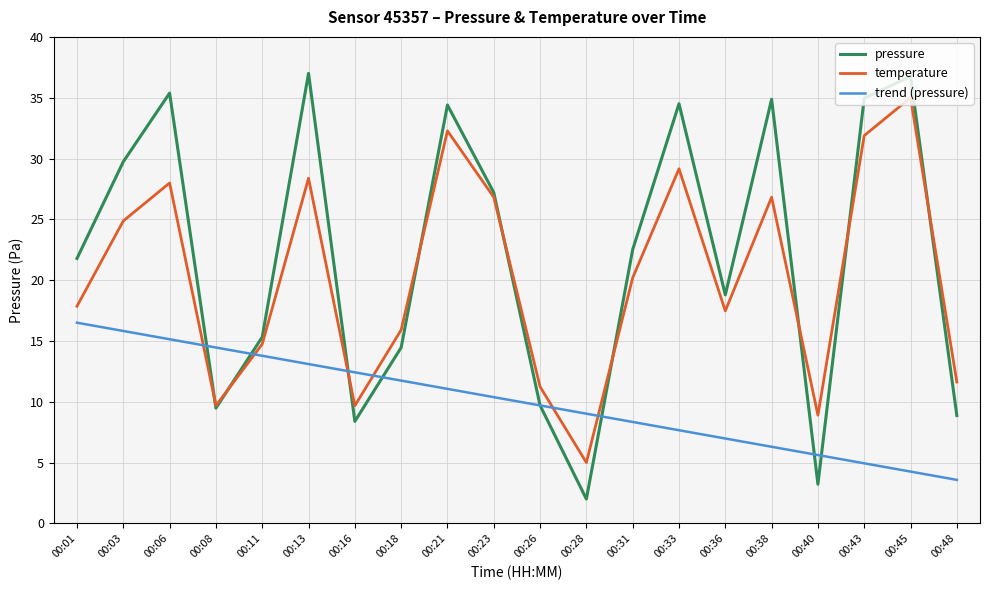

The value of pressure at 00:08 is 13.2. True or false?

False